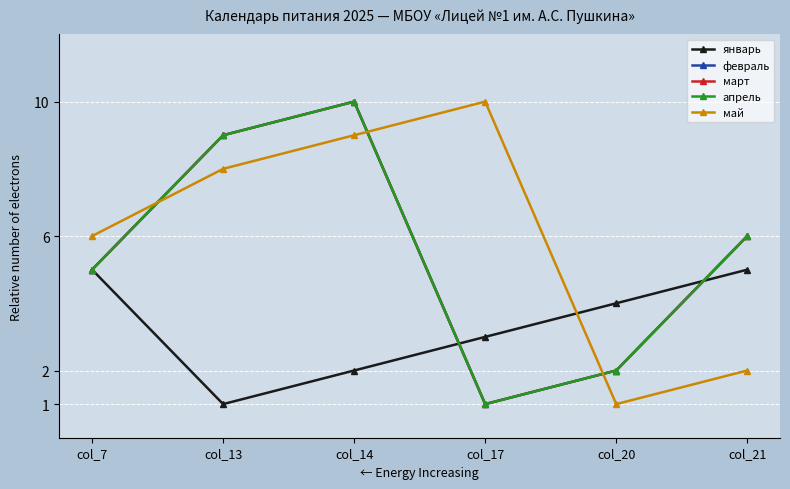

Where is the first local minimum for май?

col_20